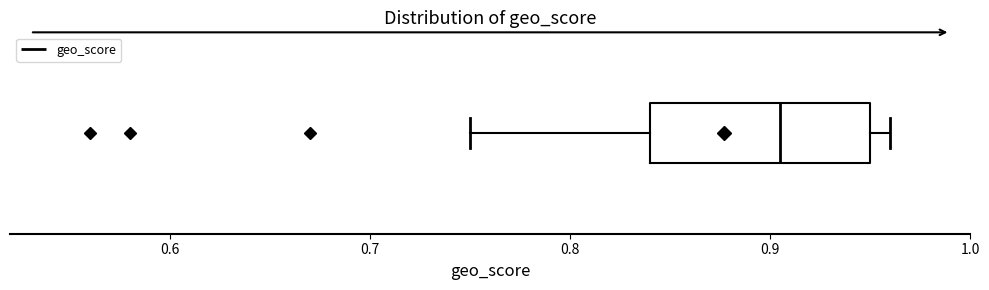

Read this box plot against the x-axis: the position of the median line, the range covered by the box, and the ends of both whiskers. The values are not printed on the chart, so give them approximately, as read against the axis.

median 0.91, box 0.84 to 0.95, whiskers 0.75 to 0.96